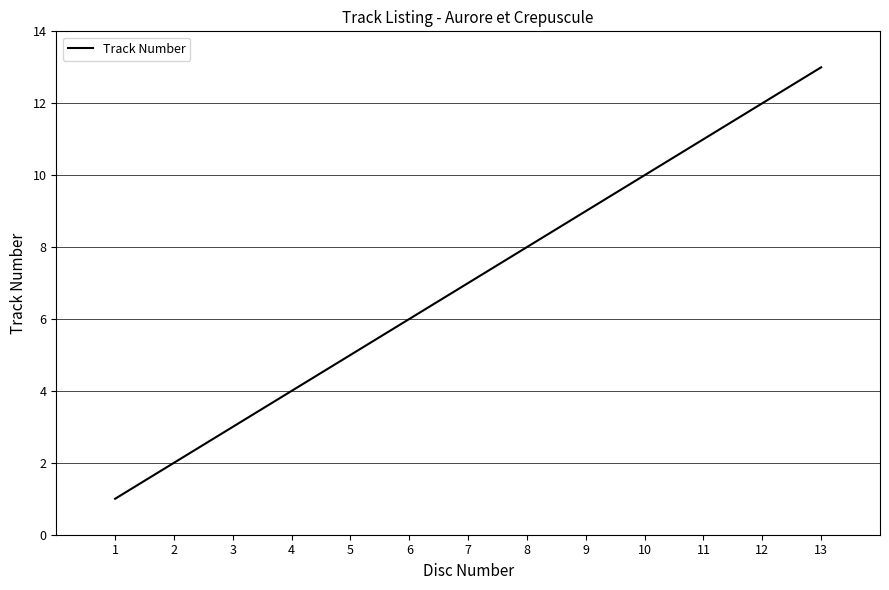

Which category has the lowest value across all series?

1